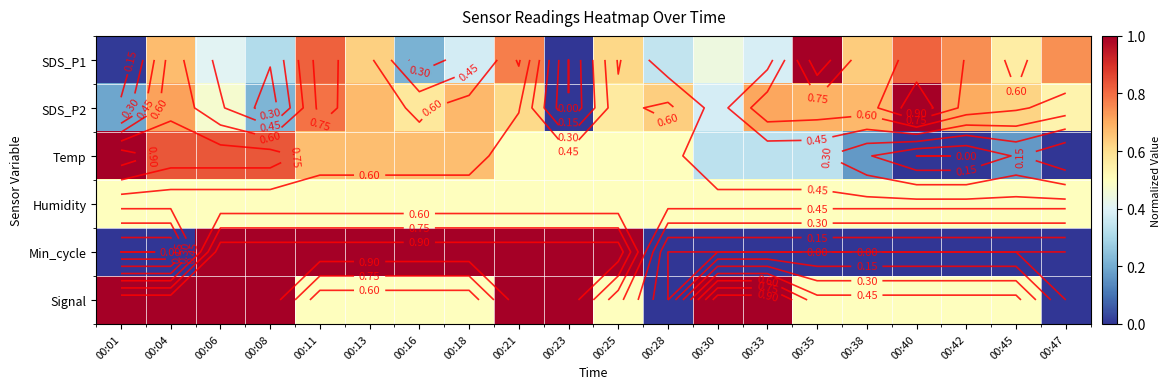

Is the value of Min_cycle at 00:11 greater than the value of Signal at 00:40?

Yes